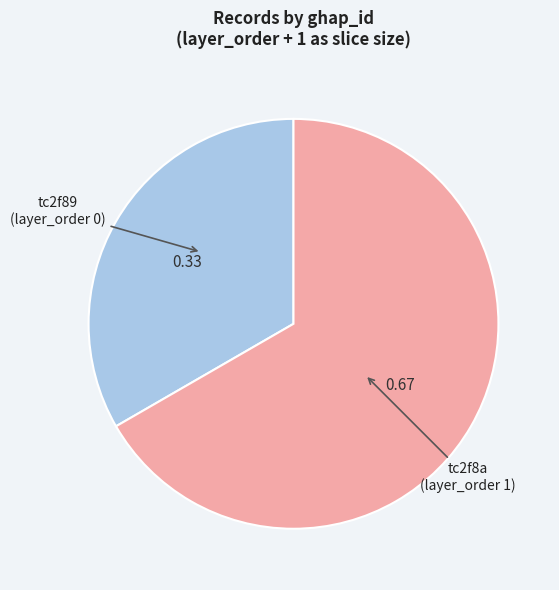

Is there a majority slice in this chart?

Yes